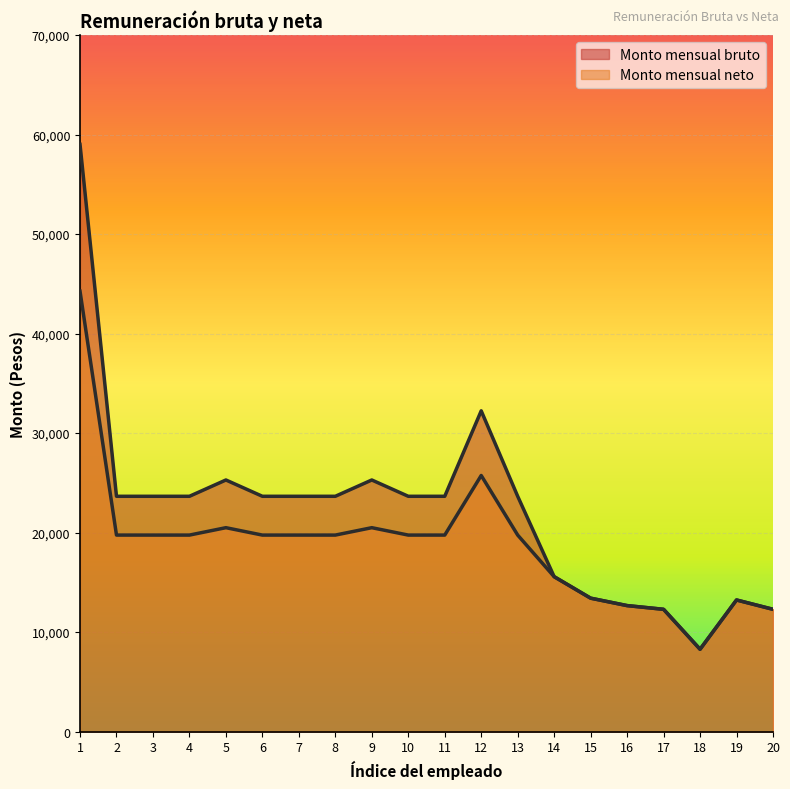

Reading right to left, list all the values displayed in this chart.

Monto mensual bruto: 20=12286.3	19=13224.1	18=8271.4	17=12286.3	16=12659.5	15=13405.8	14=15565.4	13=23644.7	12=32232.5	11=23644.7	10=23644.7	9=25282.9	8=23644.7	7=23644.7	6=23644.7	5=25282.9	4=23644.7	3=23644.7	2=23644.7	1=59012.7
Monto mensual neto: 20=12286.3	19=13224.1	18=8271.4	17=12286.3	16=12659.5	15=13405.8	14=15565.4	13=19745.5	12=25736.2	11=19745.5	10=19745.5	9=20489.1	8=19745.5	7=19745.5	6=19745.5	5=20489.1	4=19745.5	3=19745.5	2=19745.5	1=44256.3